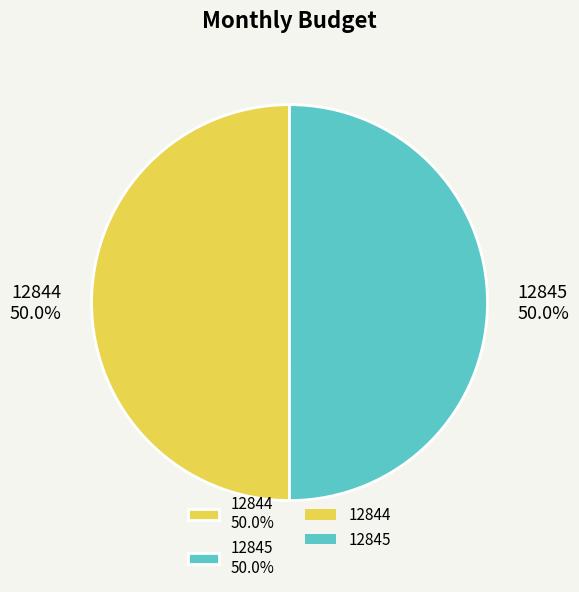

Approximately how many times larger is the value at 12845 50.0% compared to 12844 50.0%?

1.0